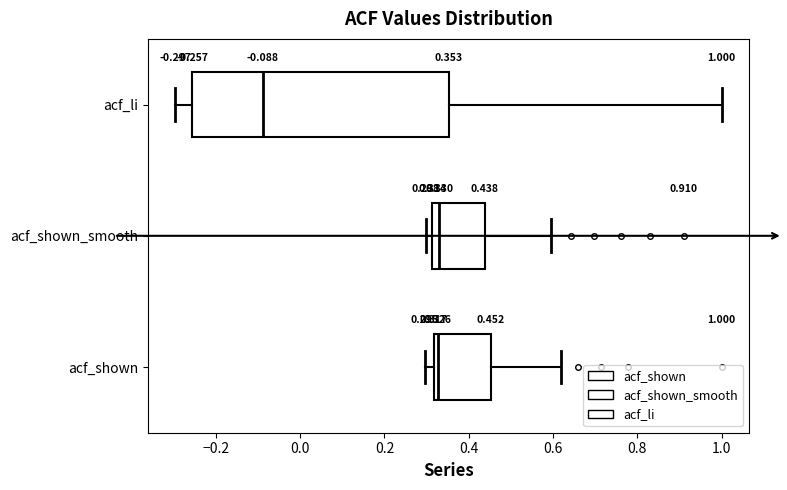

Which box has the furthest to the left median line?

acf_li